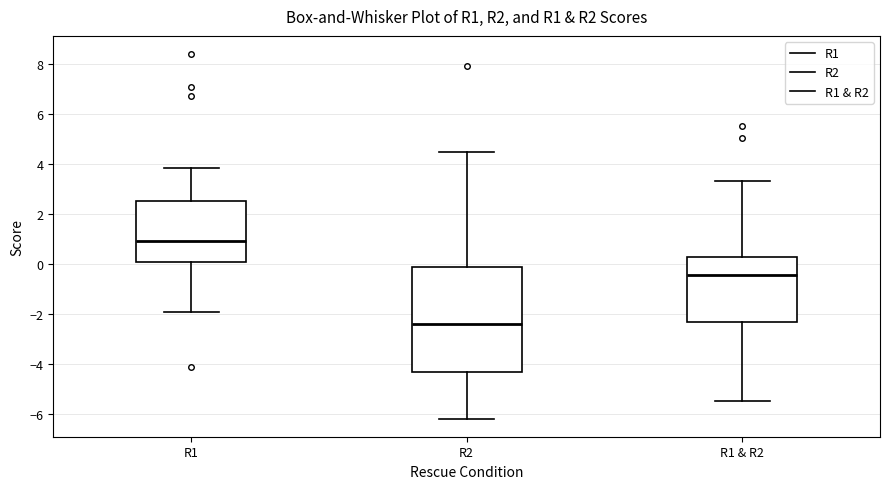

Which box is the tallest, from its lower edge to its upper edge?

R2